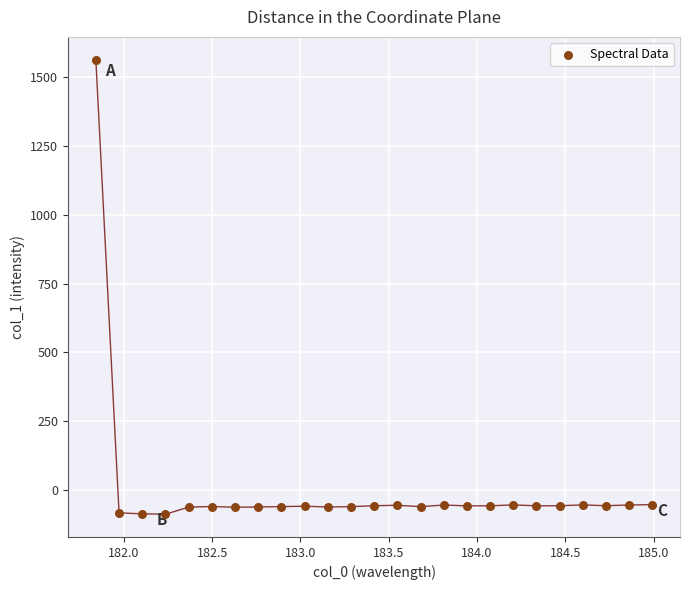

What is the range of Y values (max minus min)?

1651.4